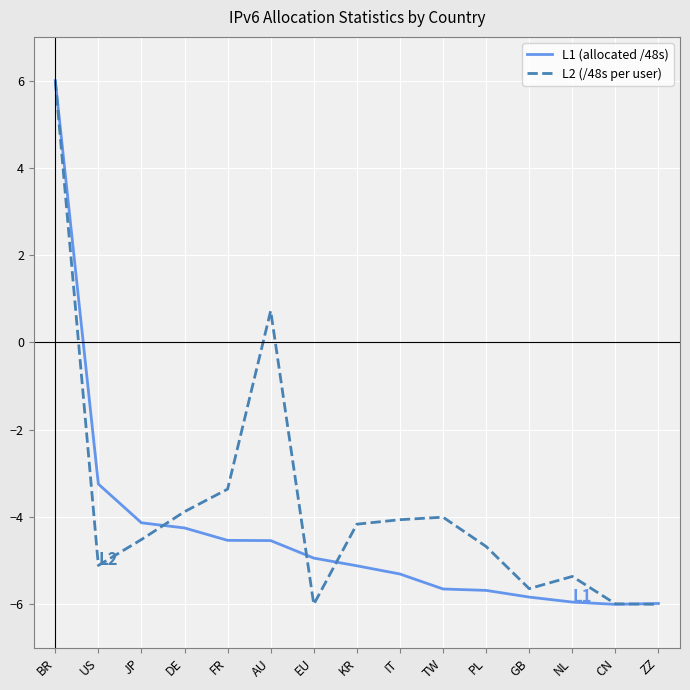

At KR, list the series in order from smallest to largest.

L1 (allocated /48s), L2 (/48s per user)